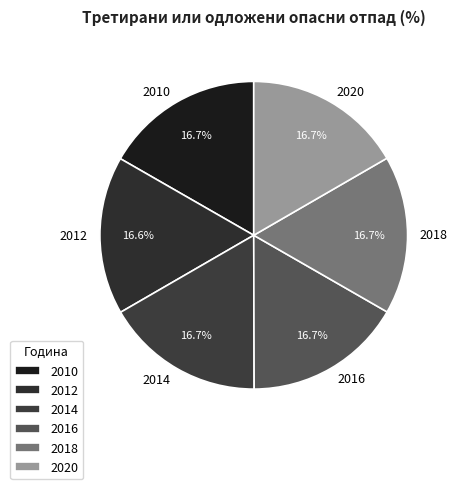

Is there any slice that represents more than half of the pie?

No